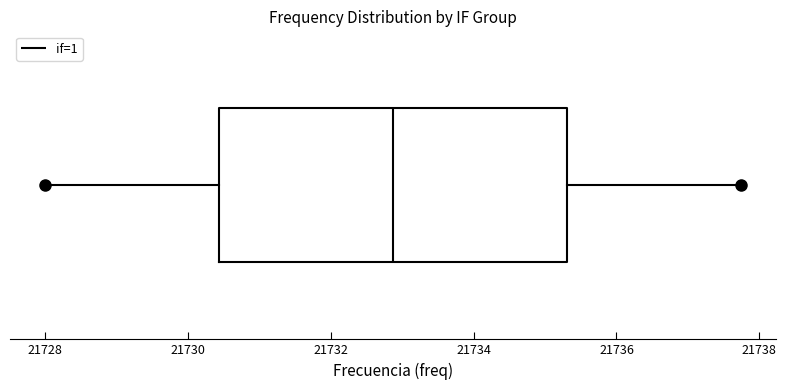

Where does the right whisker of the box end on the x-axis? The values are not printed on the chart, so give them approximately, as read against the axis.

21737.8